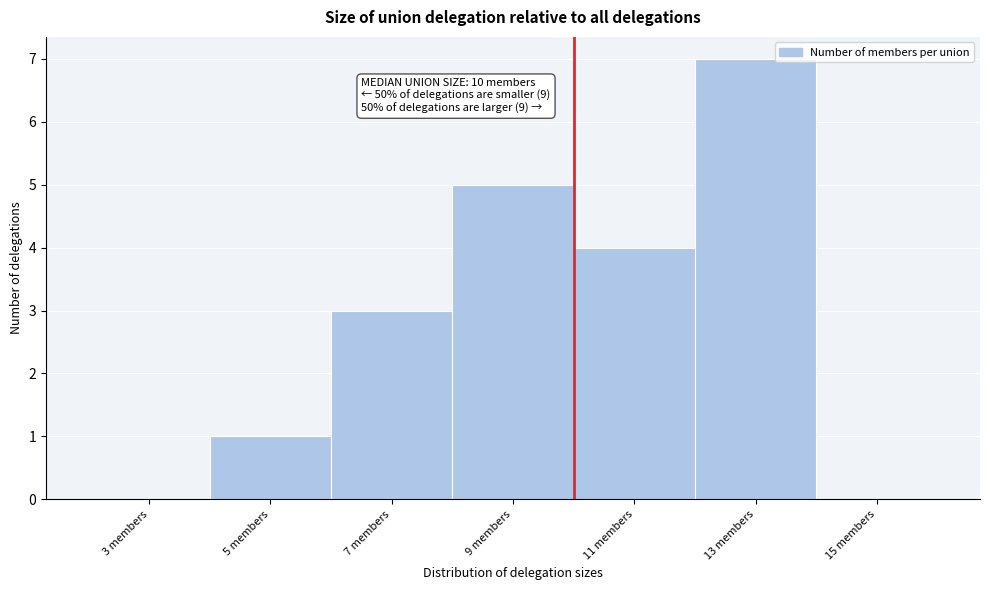

Which range on the x-axis has the tallest bar?

12 to 14